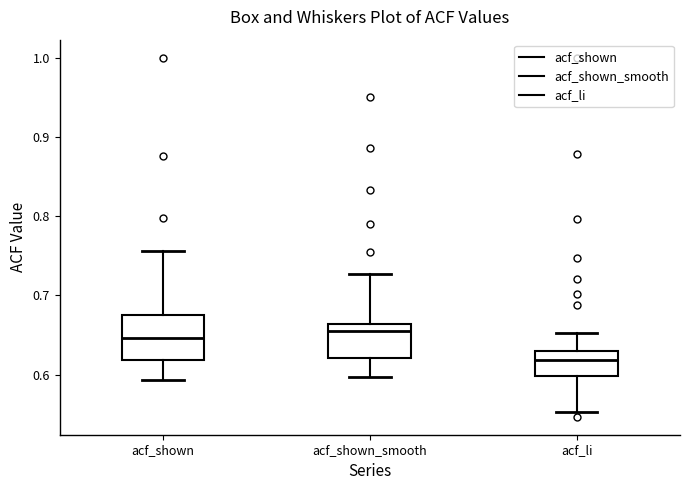

Which box is the tallest, from its lower edge to its upper edge?

acf_shown